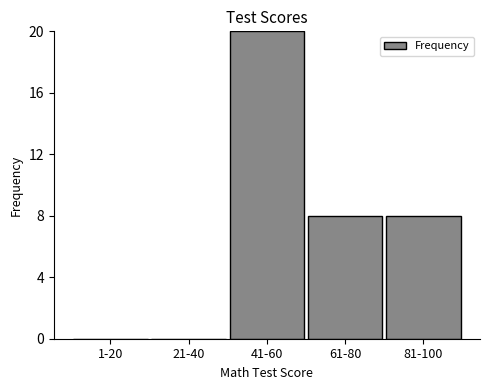

Reading right to left, extract all data points from this chart.

81-100=8	61-80=8	41-60=20	21-40=0	1-20=0